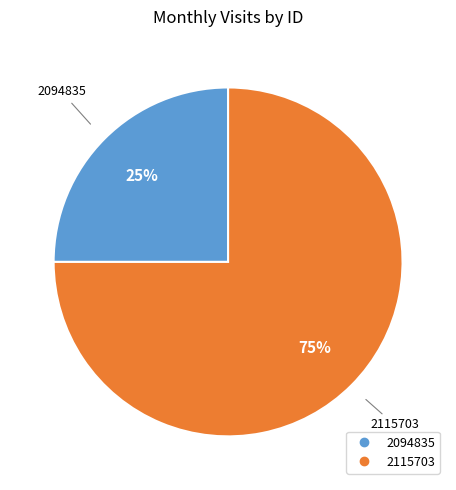

The 2115703 slice represents 75% of the pie. True or false?

True